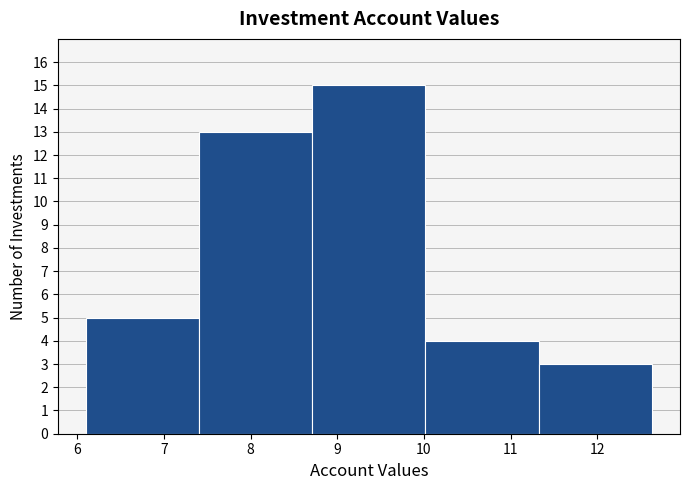

Reading left to right, transcribe this chart: for each bar, give the range it covers on the x-axis and its height. Neither the bar edges nor the heights are printed on the chart, so give them approximately, as read against the axes.

6.1 to 7.4: 5
7.4 to 8.7: 13
8.7 to 10.0: 15
10.0 to 11.3: 4
11.3 to 12.6: 3